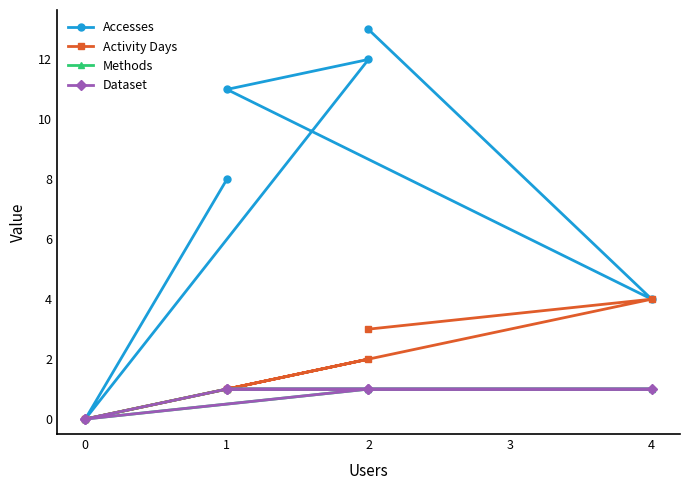

How many distinct data groups are displayed?

4